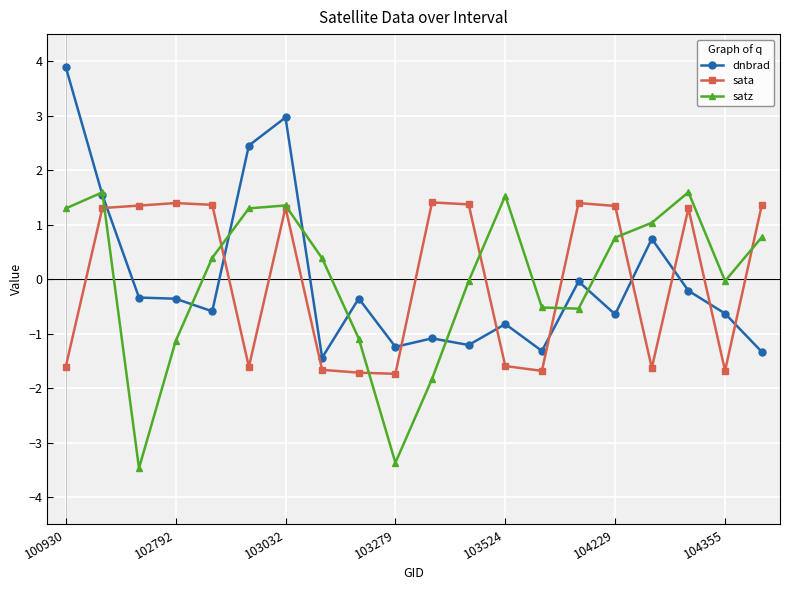

True or false: sata has more than 1 points higher than both neighbors.

True